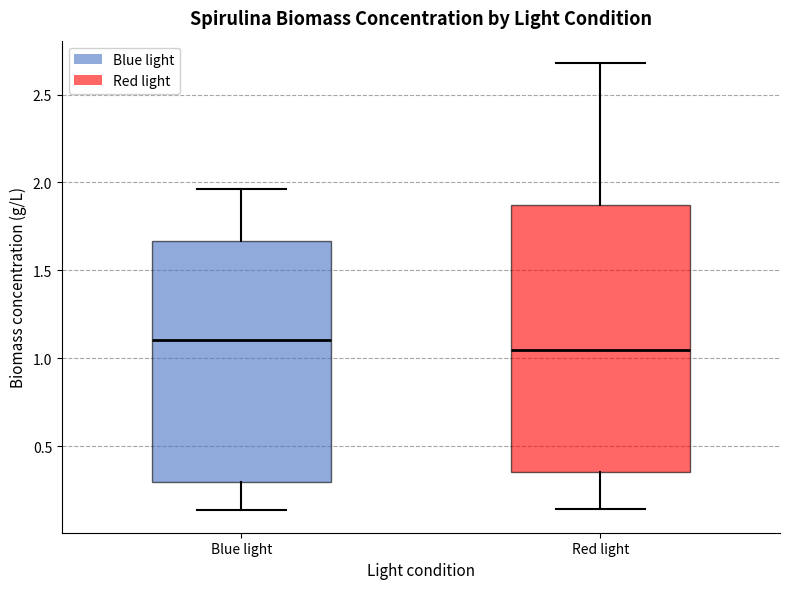

Comparing the boxes themselves (not the whiskers), which one is the tallest?

Red light